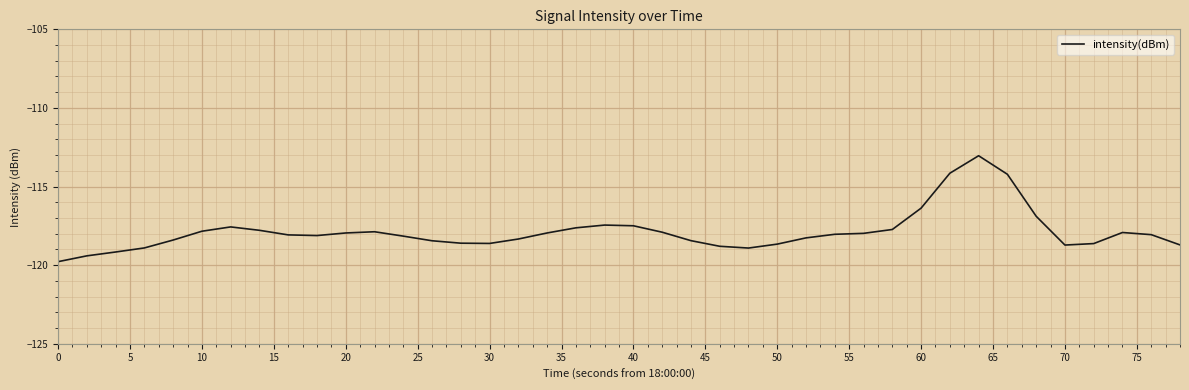

What is the greatest value displayed?

-113.0